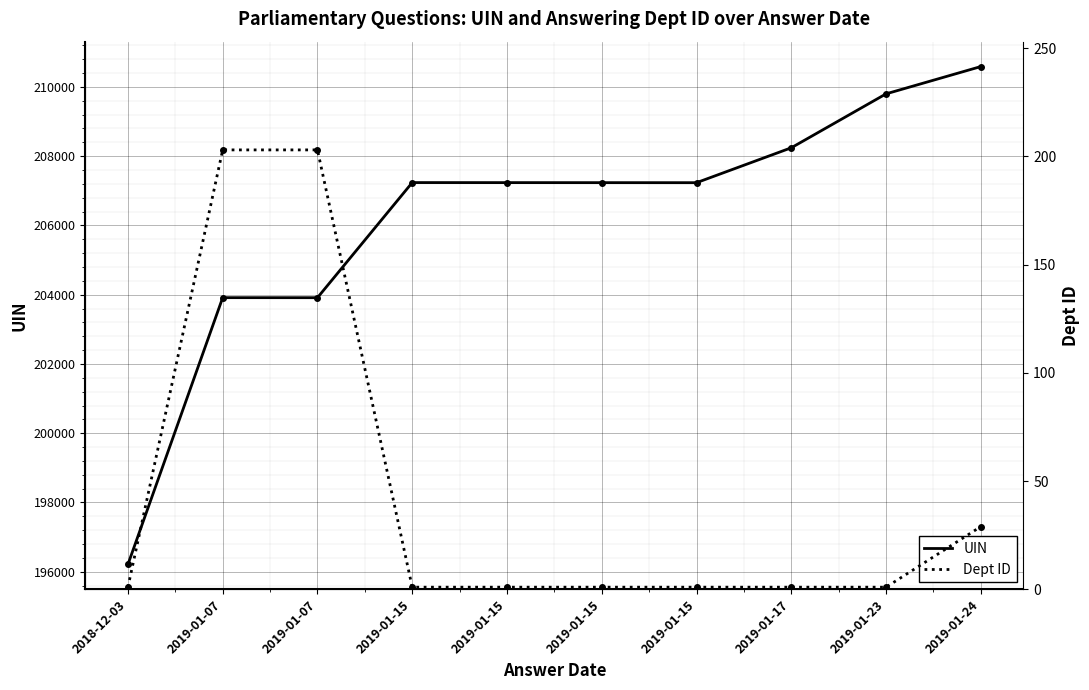

The Dept ID series shows 1 at 2019-01-17. True or false?

True